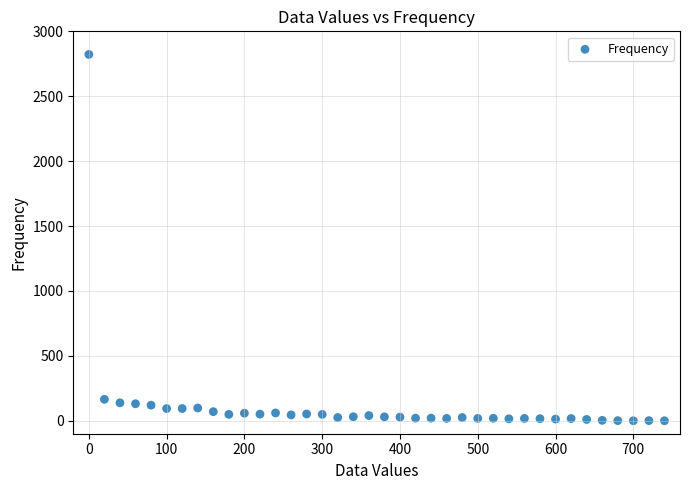

What is the range of X values (max minus min)?

740